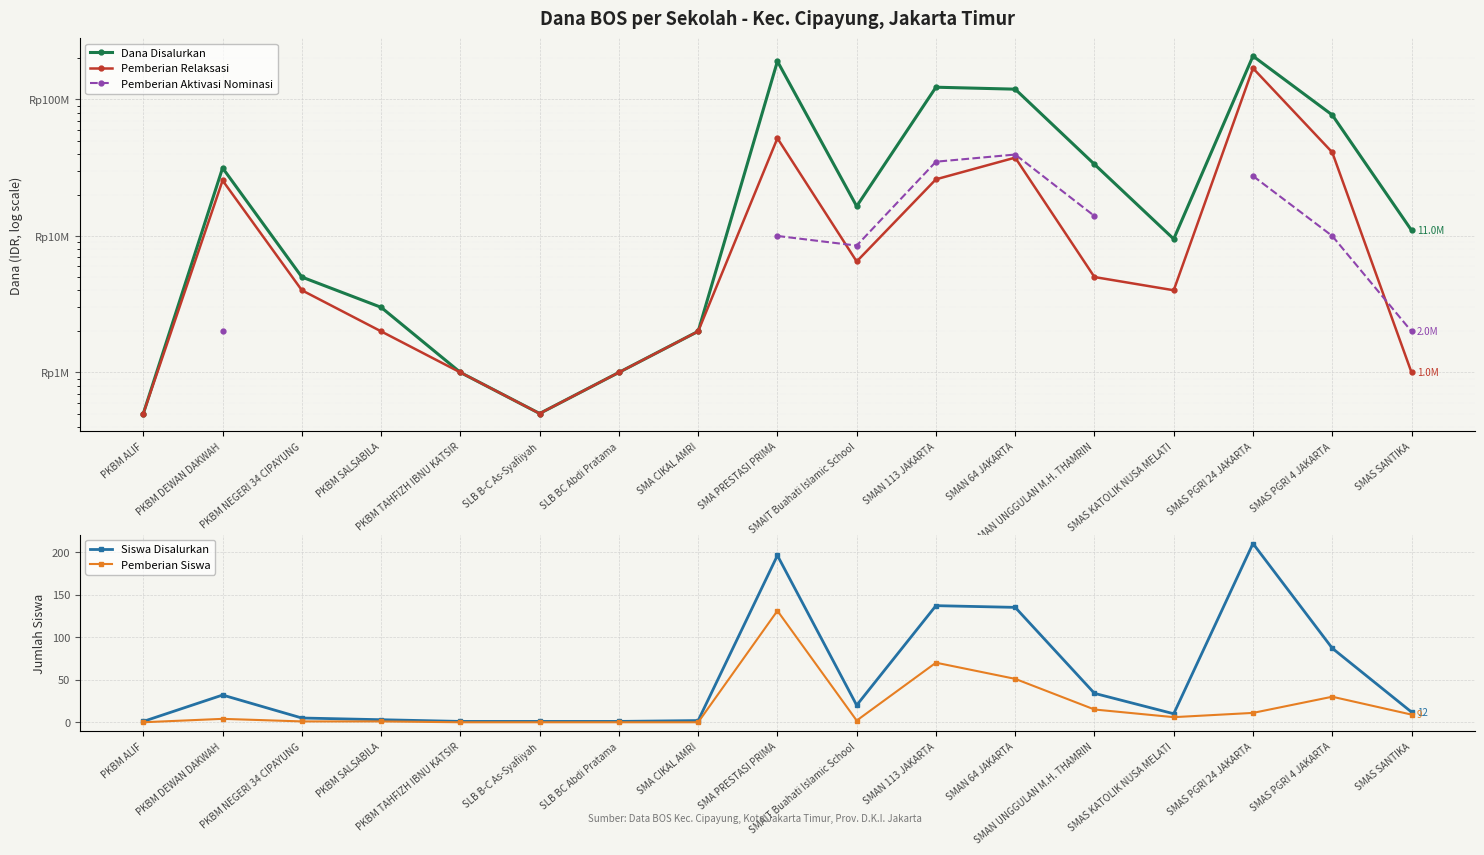

What is the difference between the highest and lowest values at SMAIT Buahati Islamic School?

16499998.0